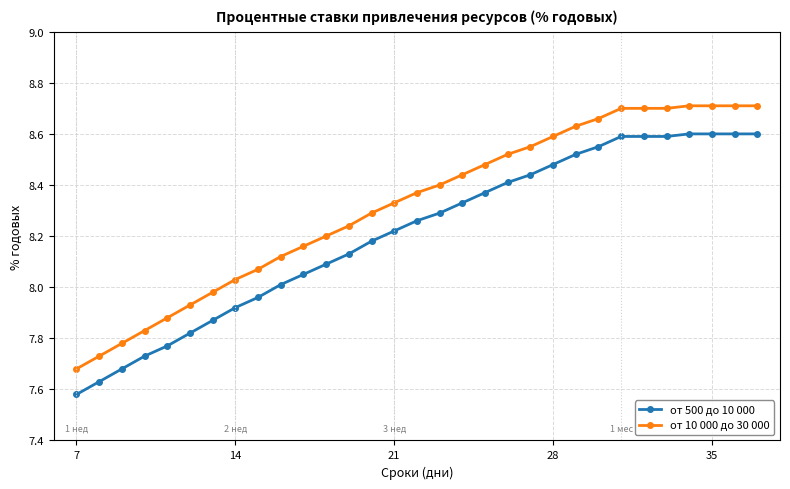

Which series has the largest total across all categories?

от 10 000 до 30 000